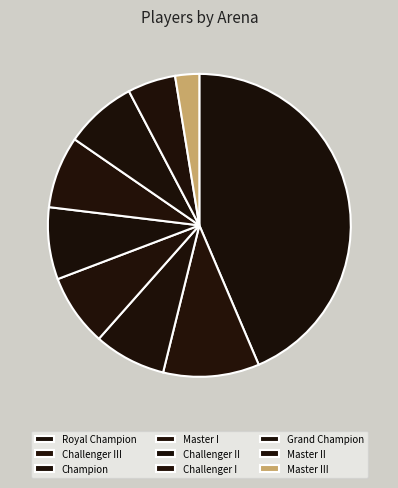

Count the number of slices in the pie.

9